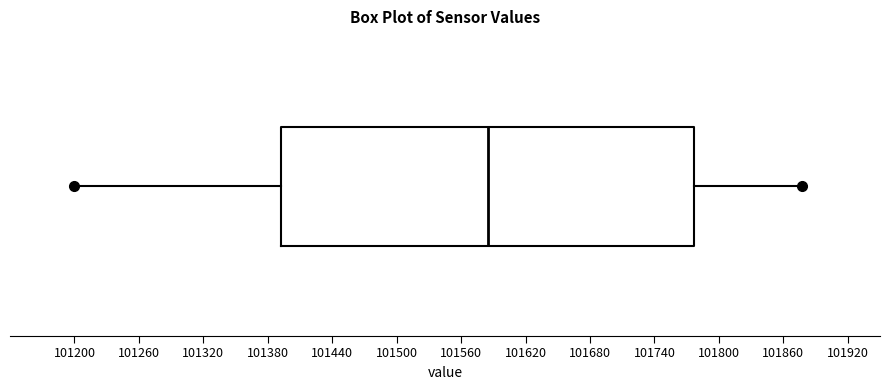

Where does the median line of the box sit on the x-axis? The values are not printed on the chart, so give them approximately, as read against the axis.

101590